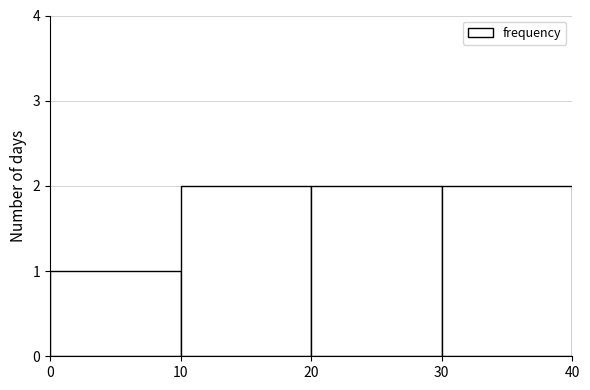

How tall is the bar that spans 0 to 10 on the x-axis? The values are not printed on the chart, so give them approximately, as read against the axis.

1